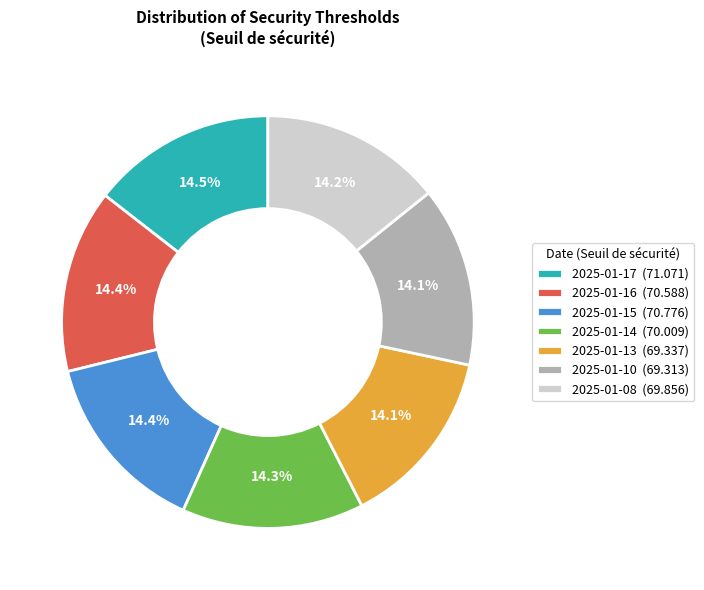

Count the number of slices in the pie.

7